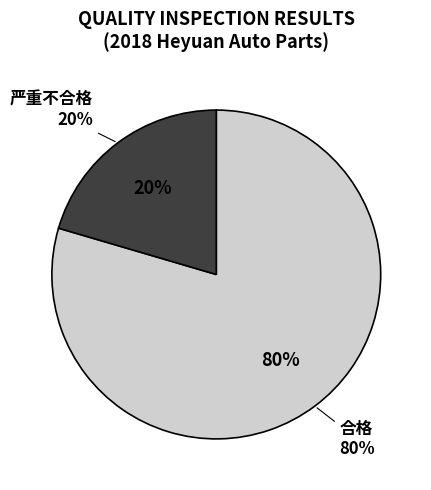

What is the total percentage of 合格 and 严重不合格?

100.0%